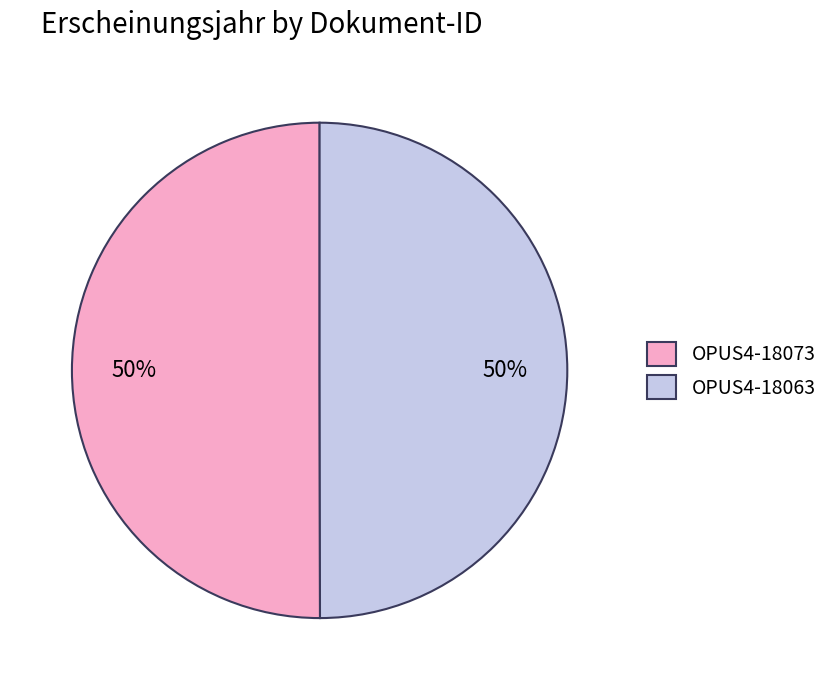

Is the sum of OPUS4-18073 and OPUS4-18063 greater than half?

Yes